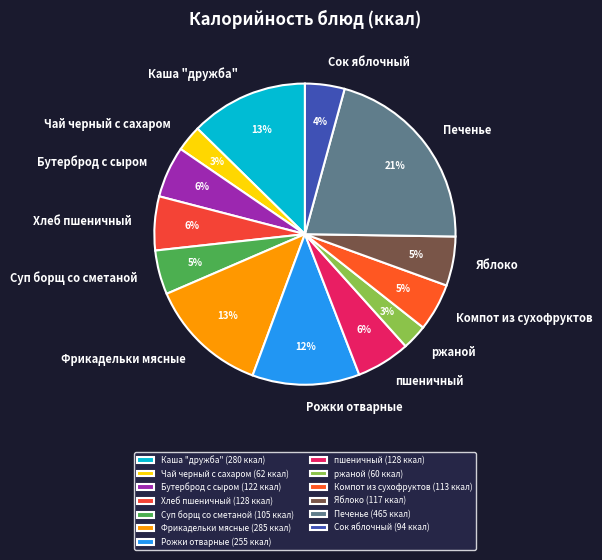

To the nearest percent, what portion does Компот из сухофруктов represent?

5%